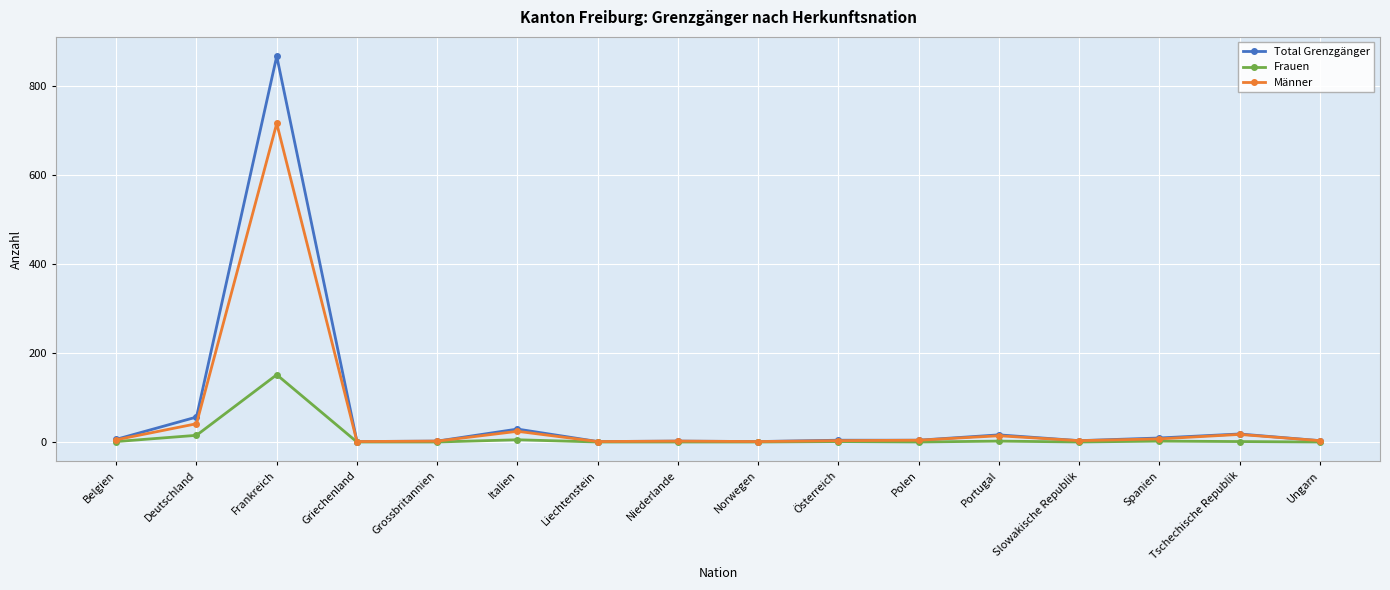

True or false: Total Grenzgänger has a value of 1 at Liechtenstein.

True